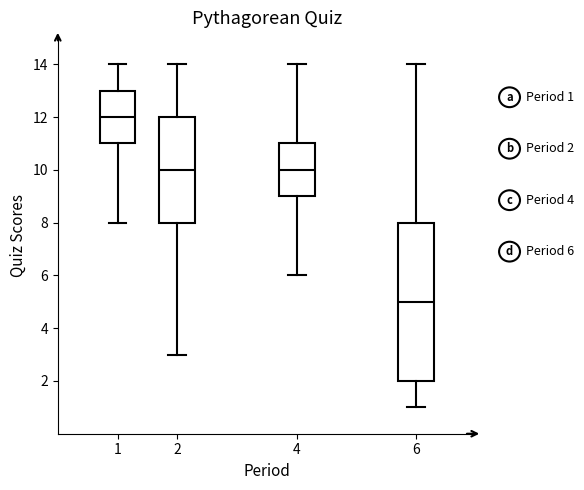

Which box's median line is the highest?

1